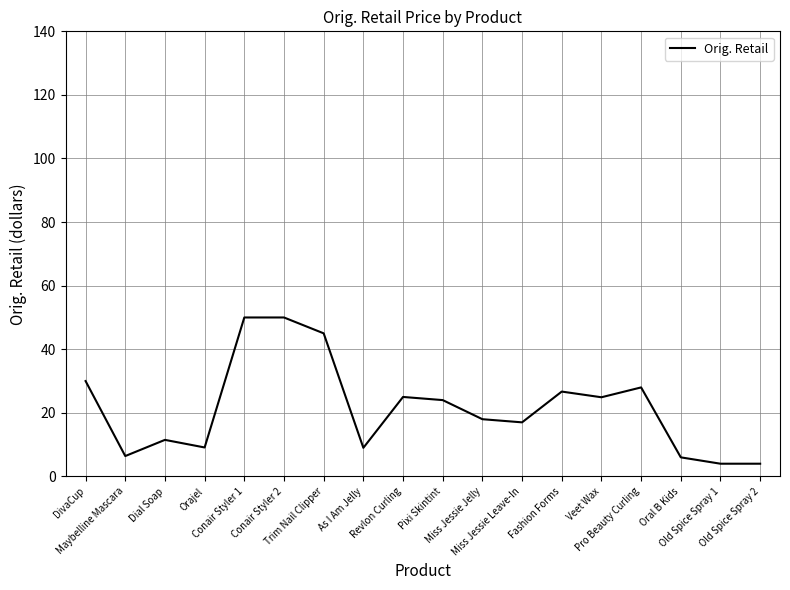

What is the smallest value displayed?

4.0